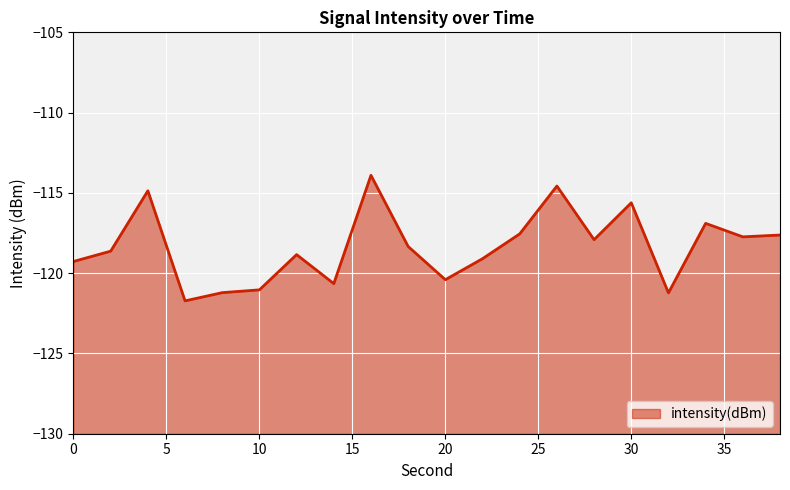

How many lines are shown in the chart?

1